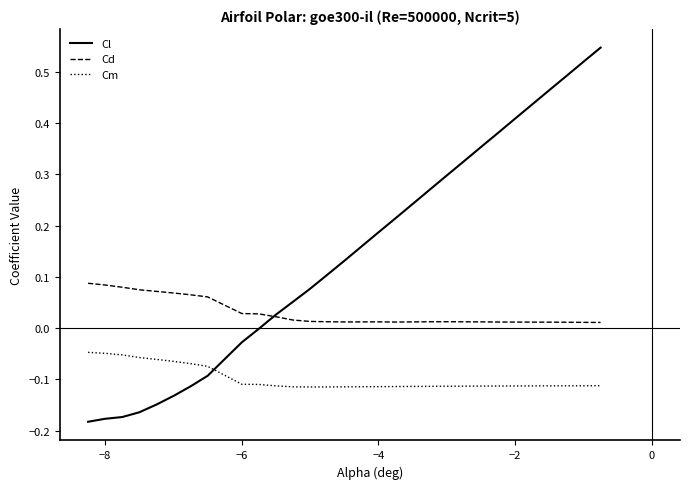

True or false: Cm and Cd intersect in this chart.

False